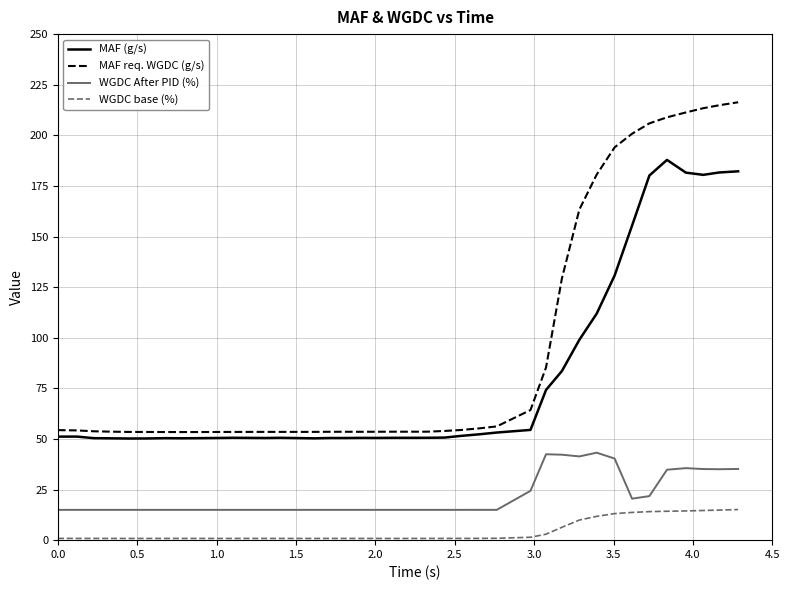

Which series has the largest total across all categories?

MAF req. WGDC (g/s)